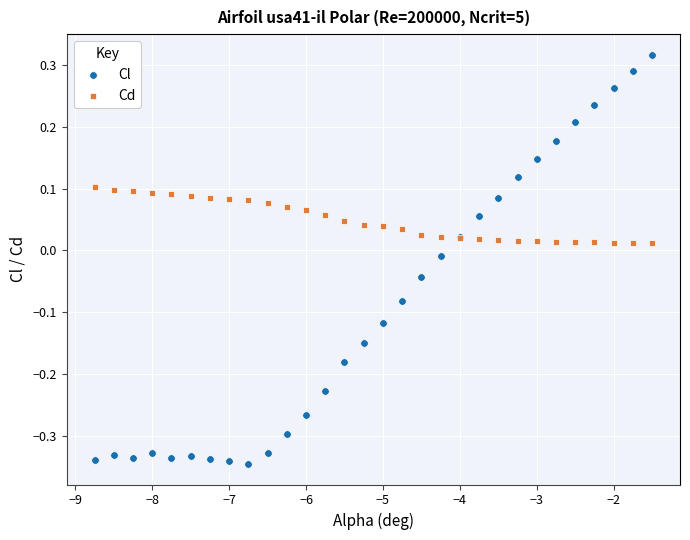

Which series has the widest spread of Y values?

Cl